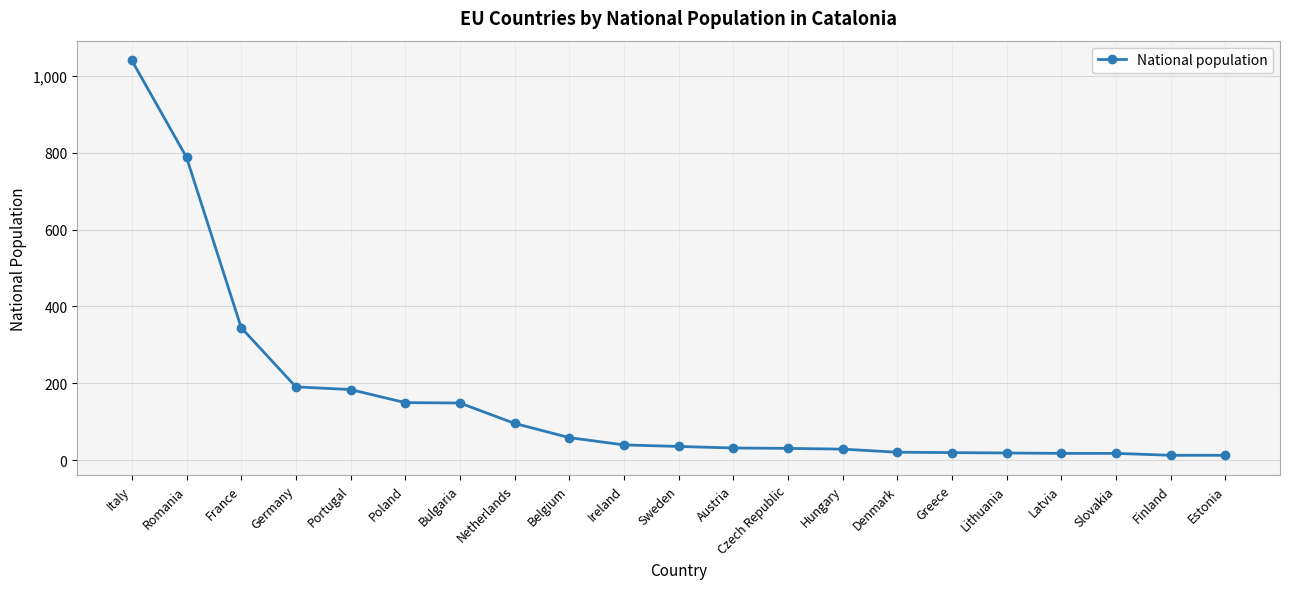

How many values are below 36?

10